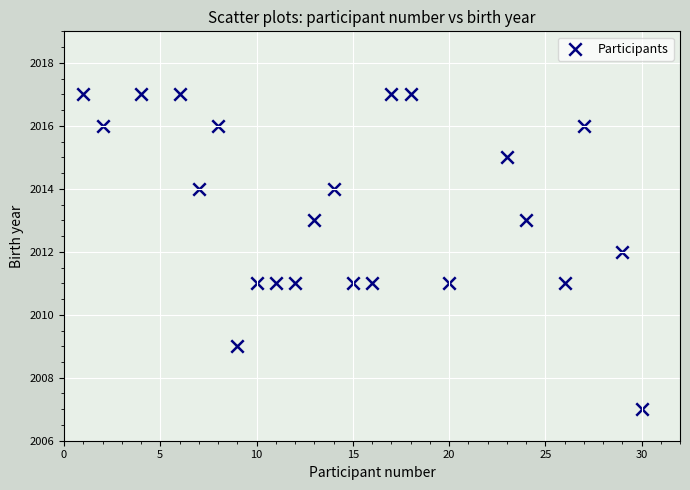

What is the range of X values (max minus min)?

29